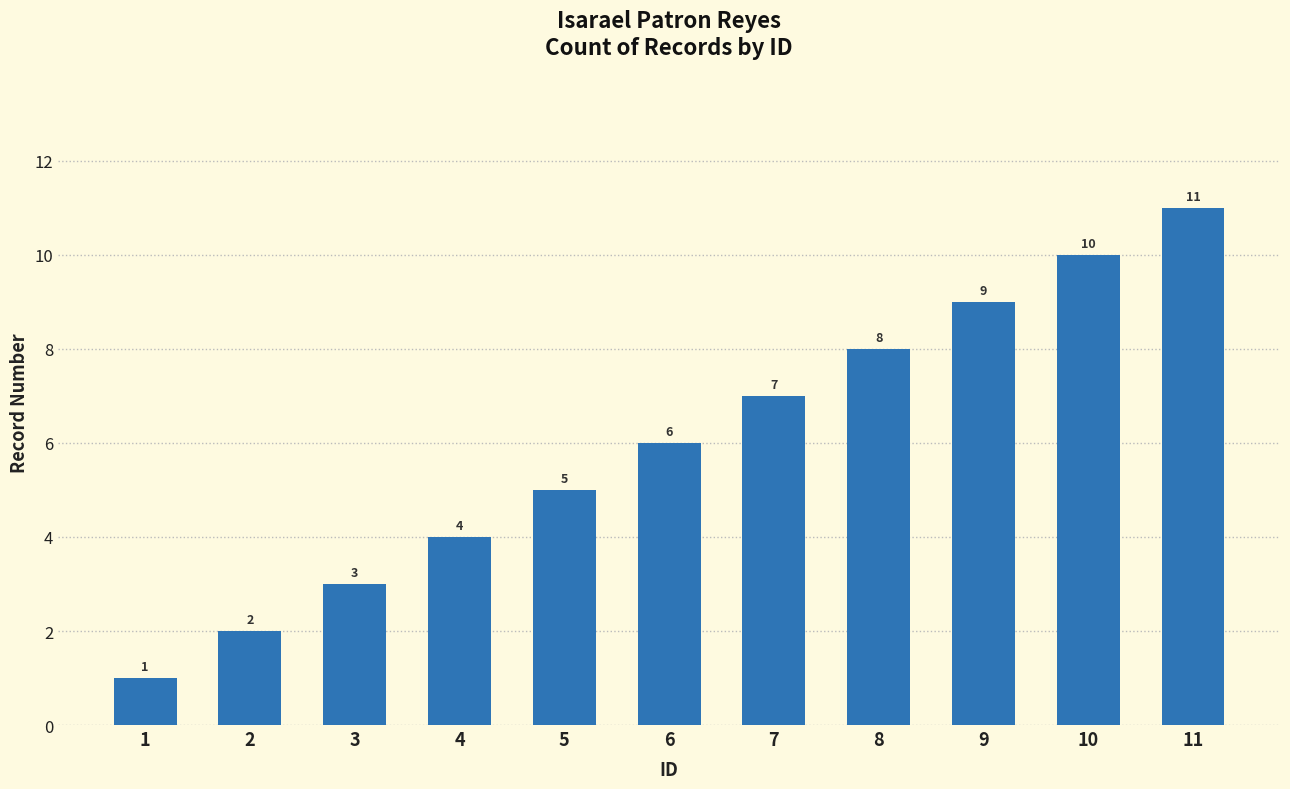

What is the difference between the maximum and minimum values?

10